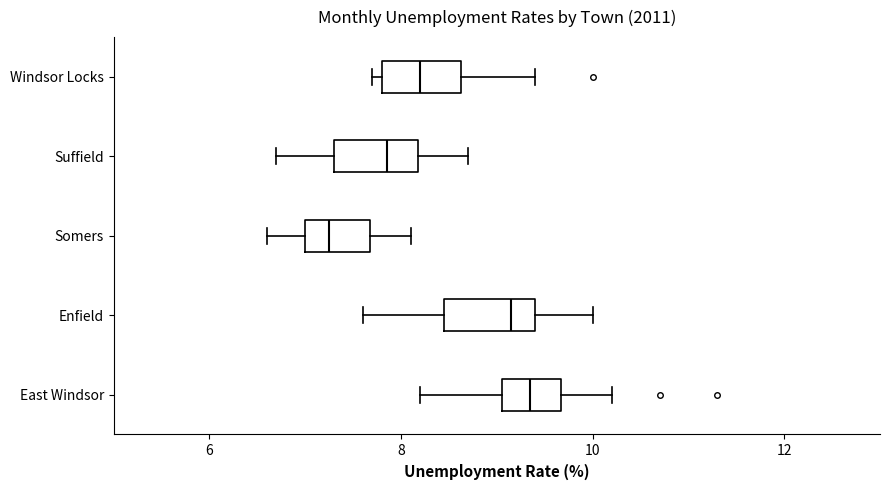

Reading bottom to top, transcribe this box plot: for each box, give where its median line is, the range the box spans, and where its two whiskers end, as read against the x-axis. The values are not printed on the chart, so give them approximately, as read against the axis.

East Windsor: median 9.4, box 9.0 to 9.6, whiskers 8.2 to 10.2
Enfield: median 9.2, box 8.4 to 9.4, whiskers 7.6 to 10.0
Somers: median 7.2, box 7.0 to 7.6, whiskers 6.6 to 8.2
Suffield: median 7.8, box 7.4 to 8.2, whiskers 6.8 to 8.8
Windsor Locks: median 8.2, box 7.8 to 8.6, whiskers 7.8 (just left of the box's left edge) to 9.4